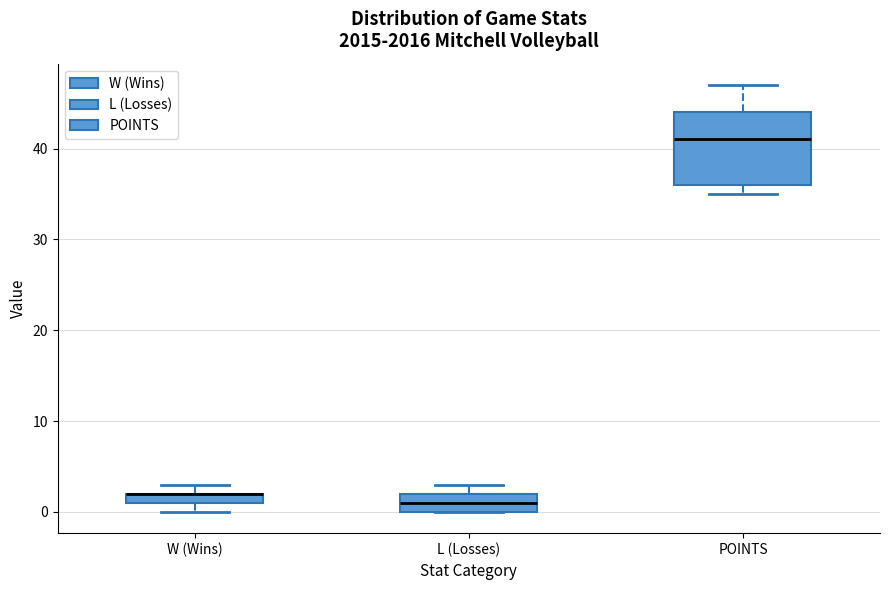

Where does the median line of the box for L (Losses) sit on the y-axis? The values are not printed on the chart, so give them approximately, as read against the axis.

1